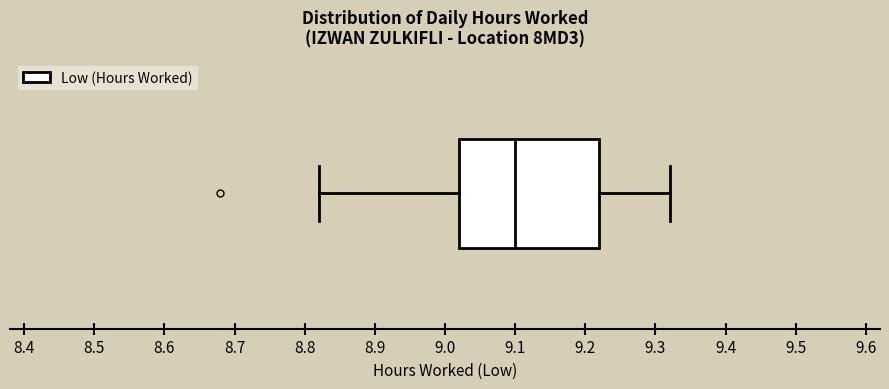

Read this box plot against the x-axis: the position of the median line, the range covered by the box, and the ends of both whiskers. The values are not printed on the chart, so give them approximately, as read against the axis.

median 9.10, box 9.02 to 9.22, whiskers 8.82 to 9.32